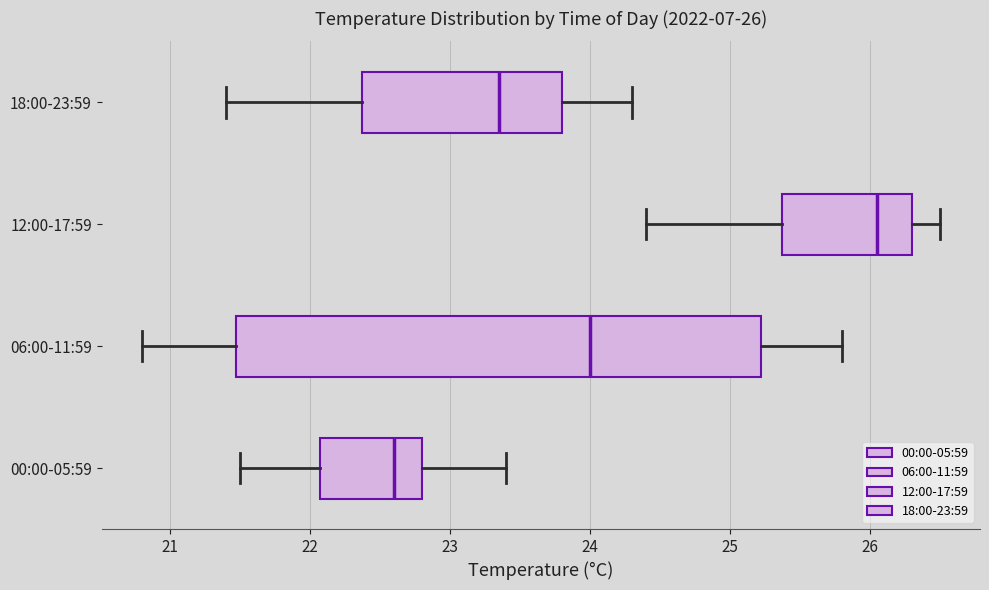

Which box's median line is the furthest to the left?

00:00-05:59